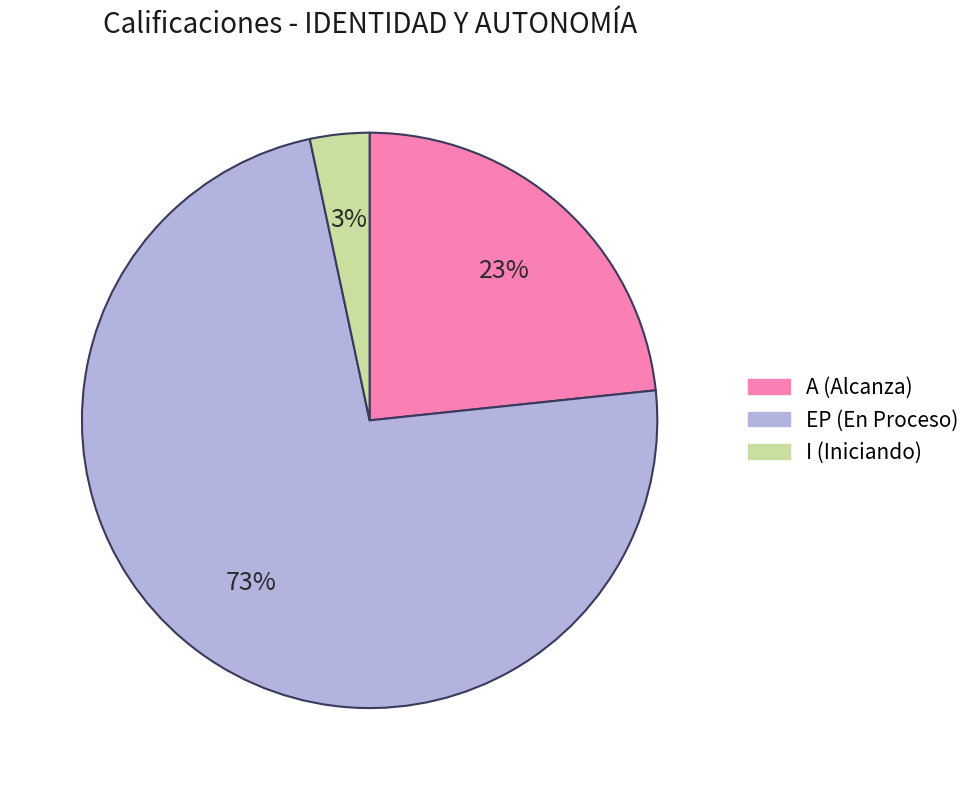

How many segments does this pie chart have?

3